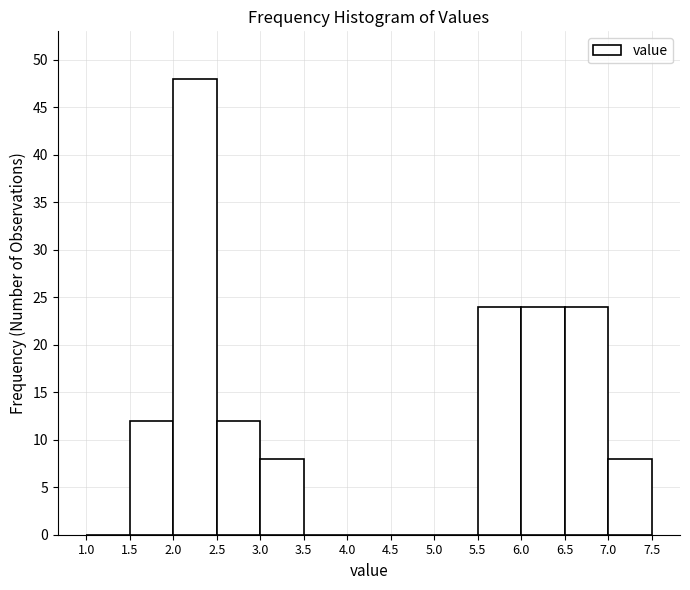

Which range on the x-axis has the tallest bar?

2.0 to 2.5